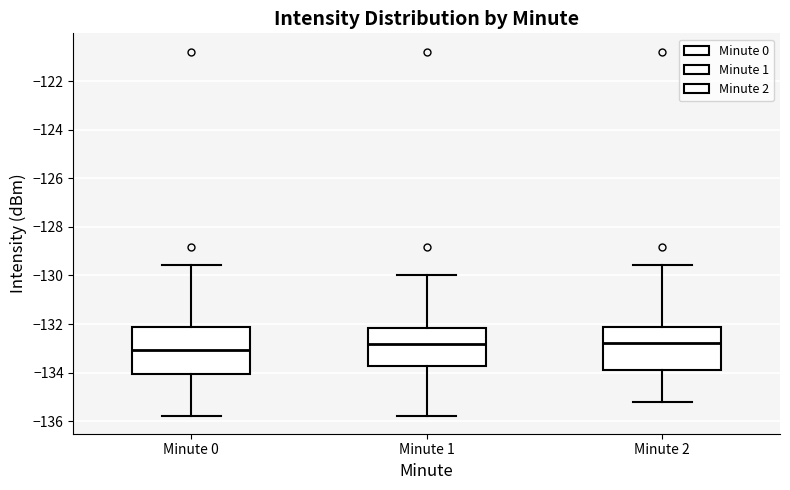

Reading left to right, read every box against the y-axis: the position of its median line, the range the box covers, and the ends of its whiskers. The values are not printed on the chart, so give them approximately, as read against the axis.

Minute 0: median -133.0, box -134.0 to -132.2, whiskers -135.8 to -129.6
Minute 1: median -132.8, box -133.8 to -132.2, whiskers -135.8 to -130.0
Minute 2: median -132.8, box -134.0 to -132.2, whiskers -135.2 to -129.6